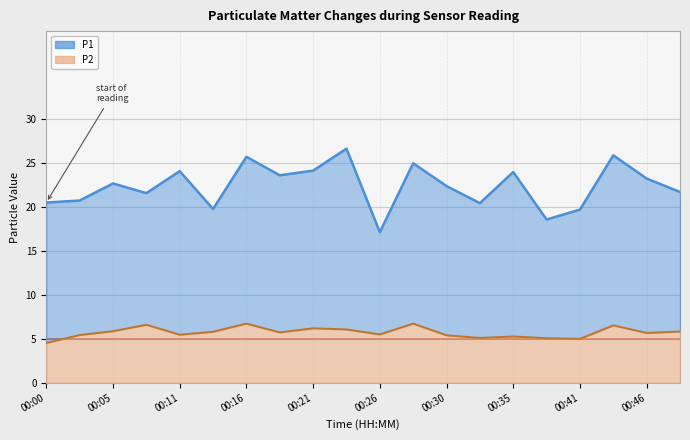

How many lines are shown in the chart?

2